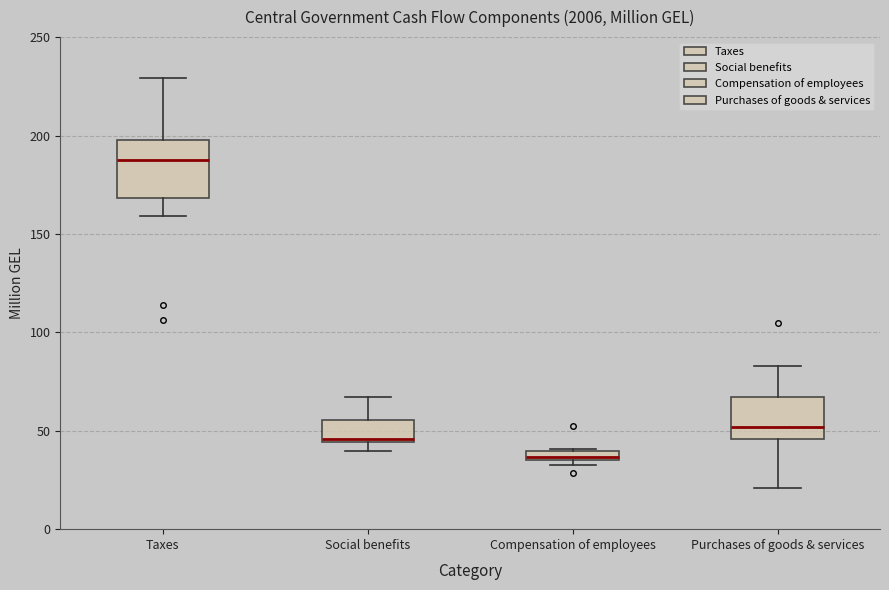

Comparing the boxes themselves (not the whiskers), which one is the tallest?

Taxes